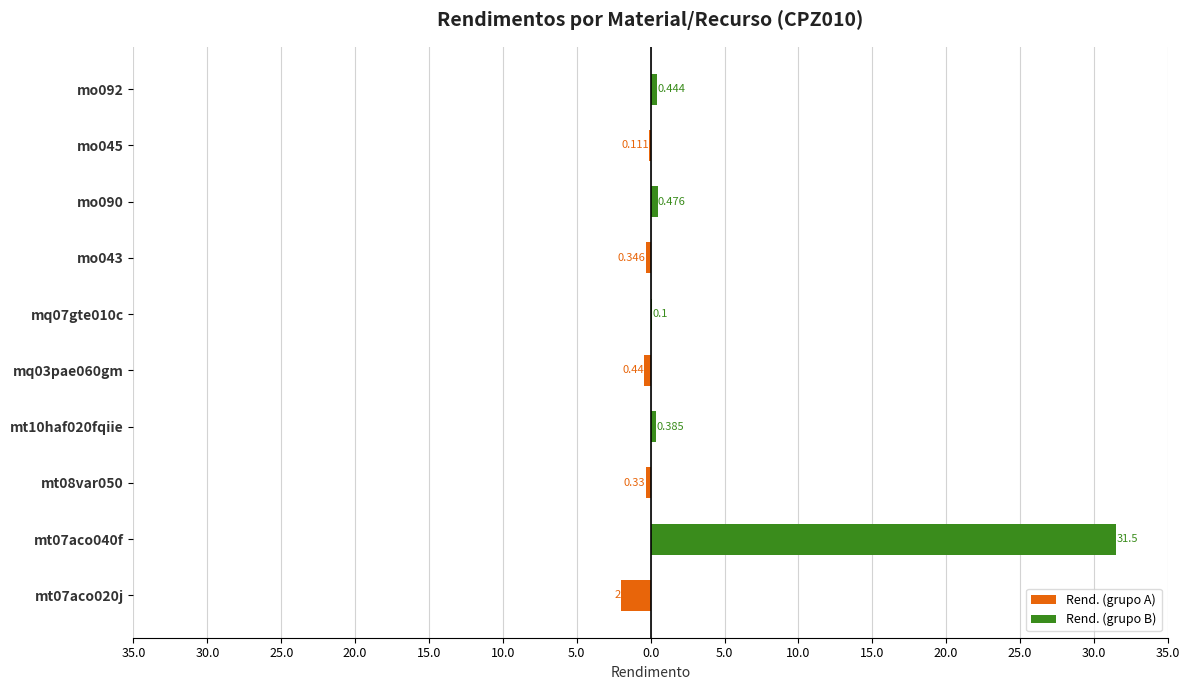

What is the difference between the maximum and minimum values in the Rend. (grupo B) series?

31.5